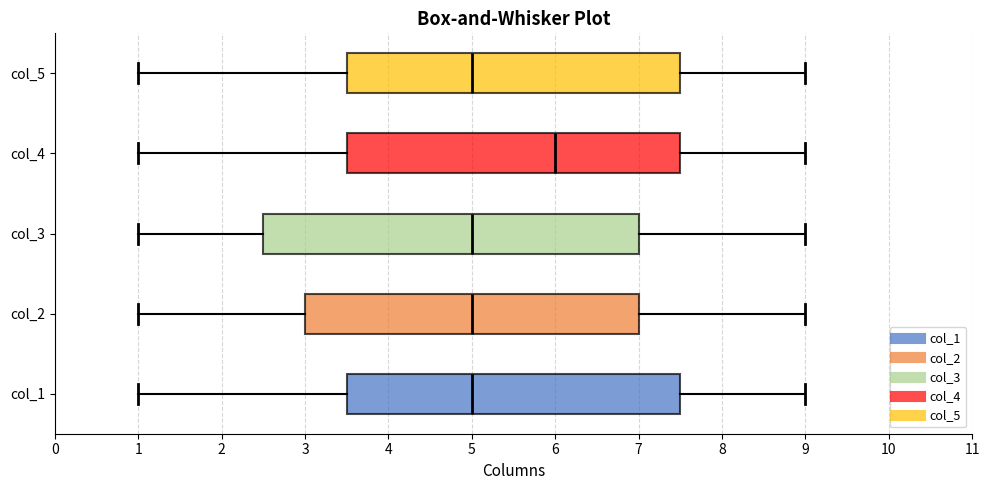

Reading bottom to top, transcribe this box plot: for each box, give where its median line is, the range the box spans, and where its two whiskers end, as read against the x-axis. The values are not printed on the chart, so give them approximately, as read against the axis.

col_1: median 5.0, box 3.5 to 7.5, whiskers 1.0 to 9.0
col_2: median 5.0, box 3.0 to 7.0, whiskers 1.0 to 9.0
col_3: median 5.0, box 2.5 to 7.0, whiskers 1.0 to 9.0
col_4: median 6.0, box 3.5 to 7.5, whiskers 1.0 to 9.0
col_5: median 5.0, box 3.5 to 7.5, whiskers 1.0 to 9.0